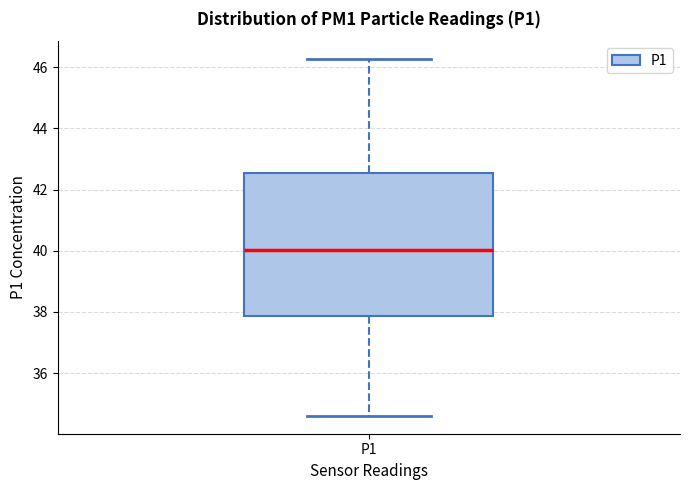

Transcribe this box plot: give where the median line is, the range the box spans, and where the two whiskers end, as read against the y-axis. The values are not printed on the chart, so give them approximately, as read against the axis.

median 40.0, box 37.8 to 42.6, whiskers 34.6 to 46.2